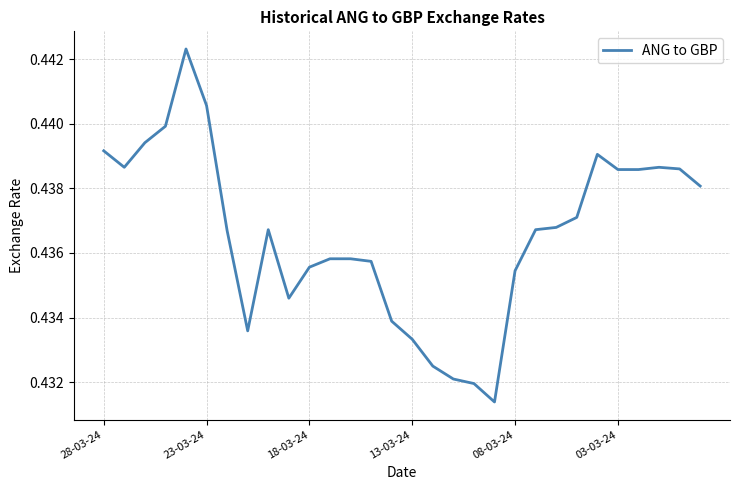

How many lines are shown in the chart?

1